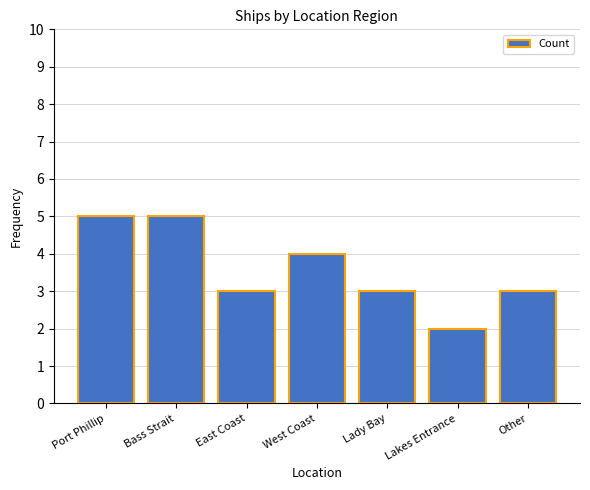

What is the approximate value at West Coast?

4